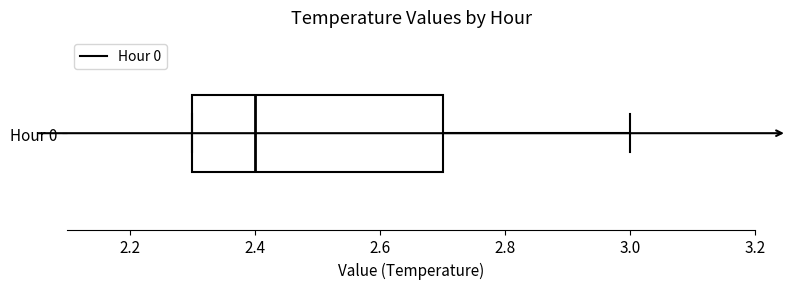

Transcribe this box plot: give where the median line is, the range the box spans, and where the two whiskers end, as read against the x-axis. The values are not printed on the chart, so give them approximately, as read against the axis.

median 2.4, box 2.3 to 2.7, whiskers 2.3 to 3.0